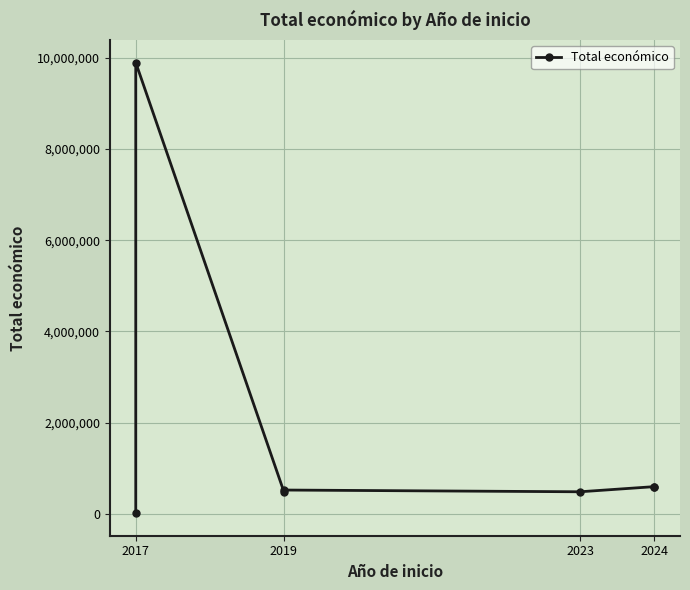

Is it true that the value at 2024 is 853452?

False